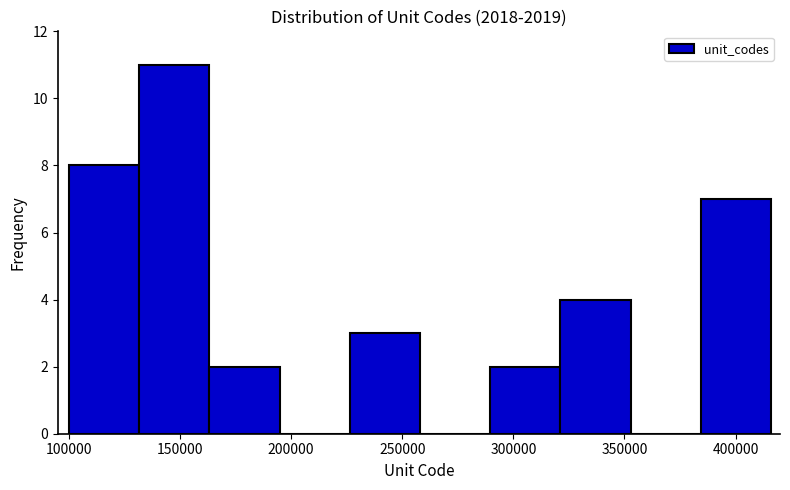

Reading left to right, transcribe this chart: for each bar, give the range it covers on the x-axis and its height. Neither the bar edges nor the heights are printed on the chart, so give them approximately, as read against the axes.

100000 to 130000: 8
130000 to 165000: 11
165000 to 195000: 2
195000 to 225000: 0
225000 to 260000: 3
260000 to 290000: 0
290000 to 320000: 2
320000 to 355000: 4
355000 to 385000: 0
385000 to 415000: 7